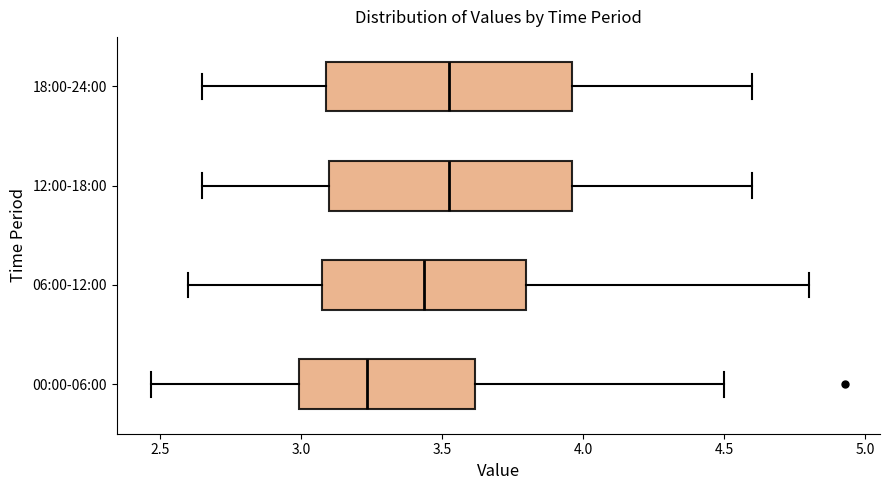

Which box's median line is the furthest to the left?

00:00-06:00